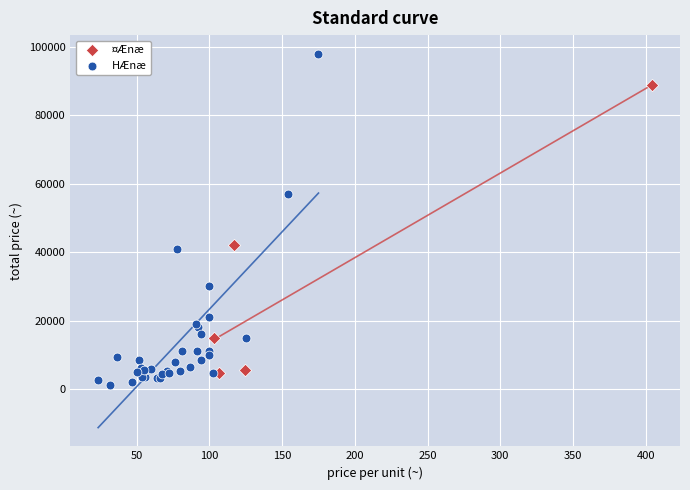

Which series contains the highest Y value?

HÆnæ